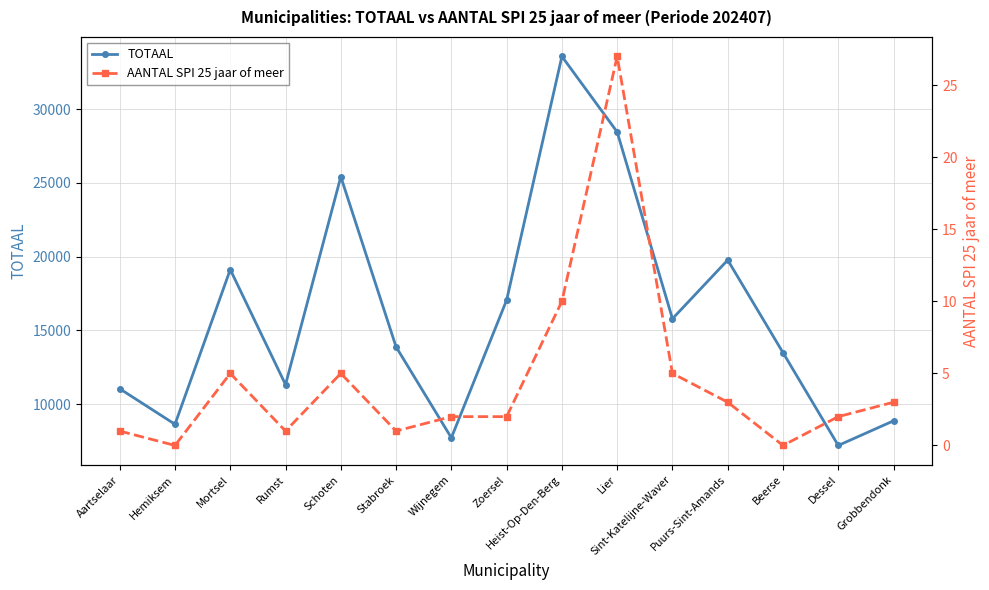

Reading right to left, what are all the values shown in this chart?

TOTAAL: 8879	7211	13499	19772	15795	28448	33567	17056	7729	13889	25417	11333	19126	8644	11053
AANTAL SPI 25 jaar of meer: 3	2	0	3	5	27	10	2	2	1	5	1	5	0	1